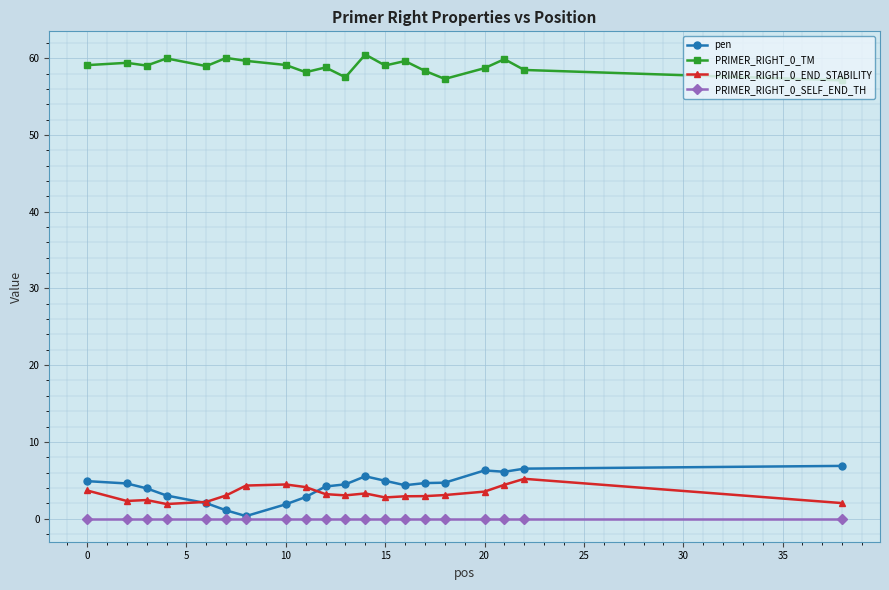

What are all the series names shown in the legend?

pen, PRIMER_RIGHT_0_TM, PRIMER_RIGHT_0_END_STABILITY, PRIMER_RIGHT_0_SELF_END_TH